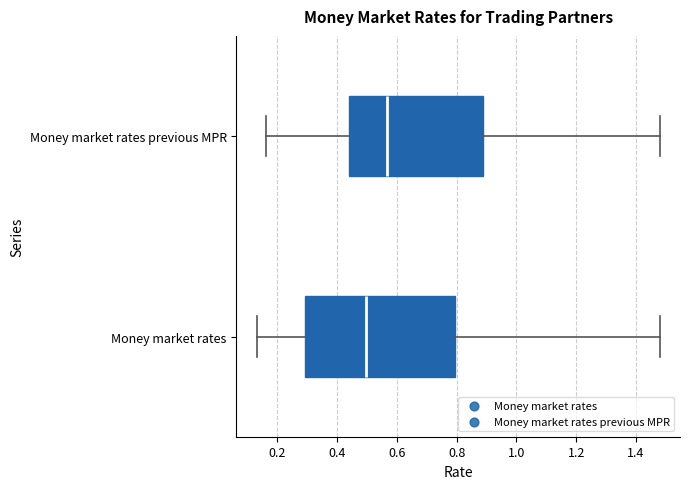

Comparing the boxes themselves (not the whiskers), which one is the widest?

Money market rates